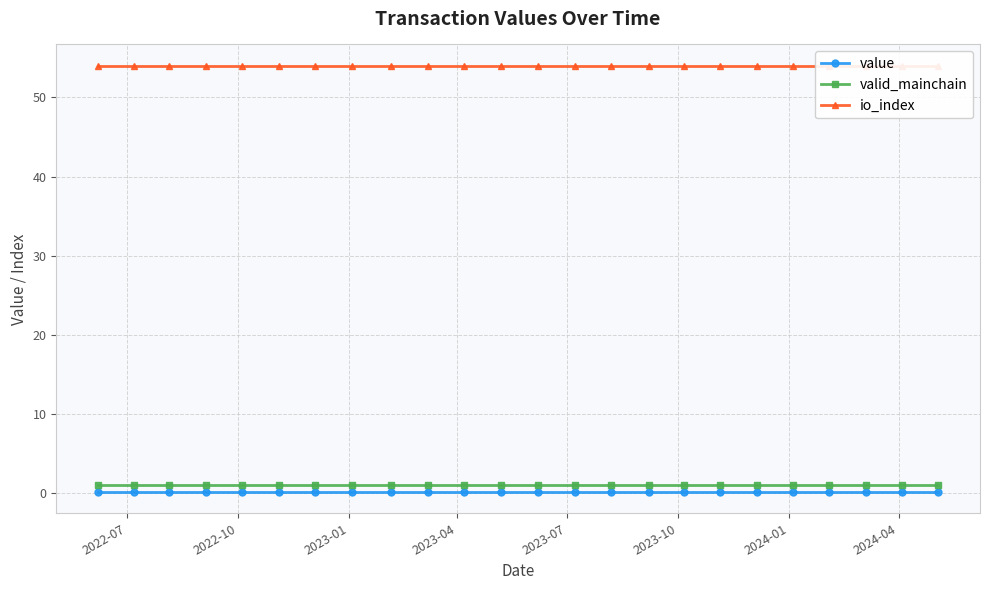

True or false: value and valid_mainchain cross at least once.

False